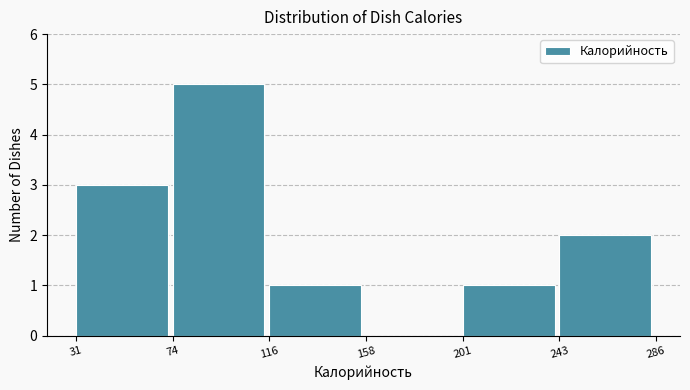

Over which range of the x-axis is the bar tallest?

74 to 116